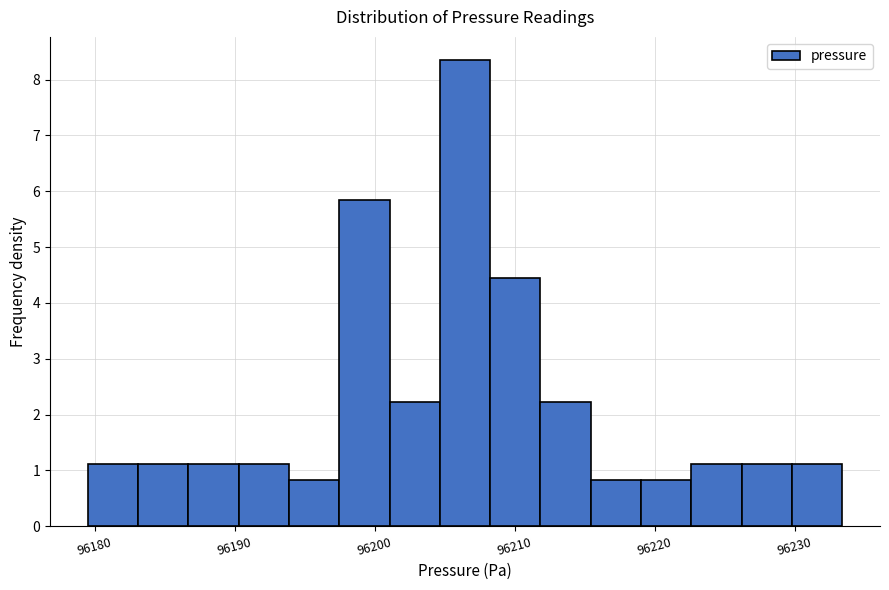

Around what value on the x-axis is the tallest bar? Give the approximate position of its centre, as read against the axis.

96206